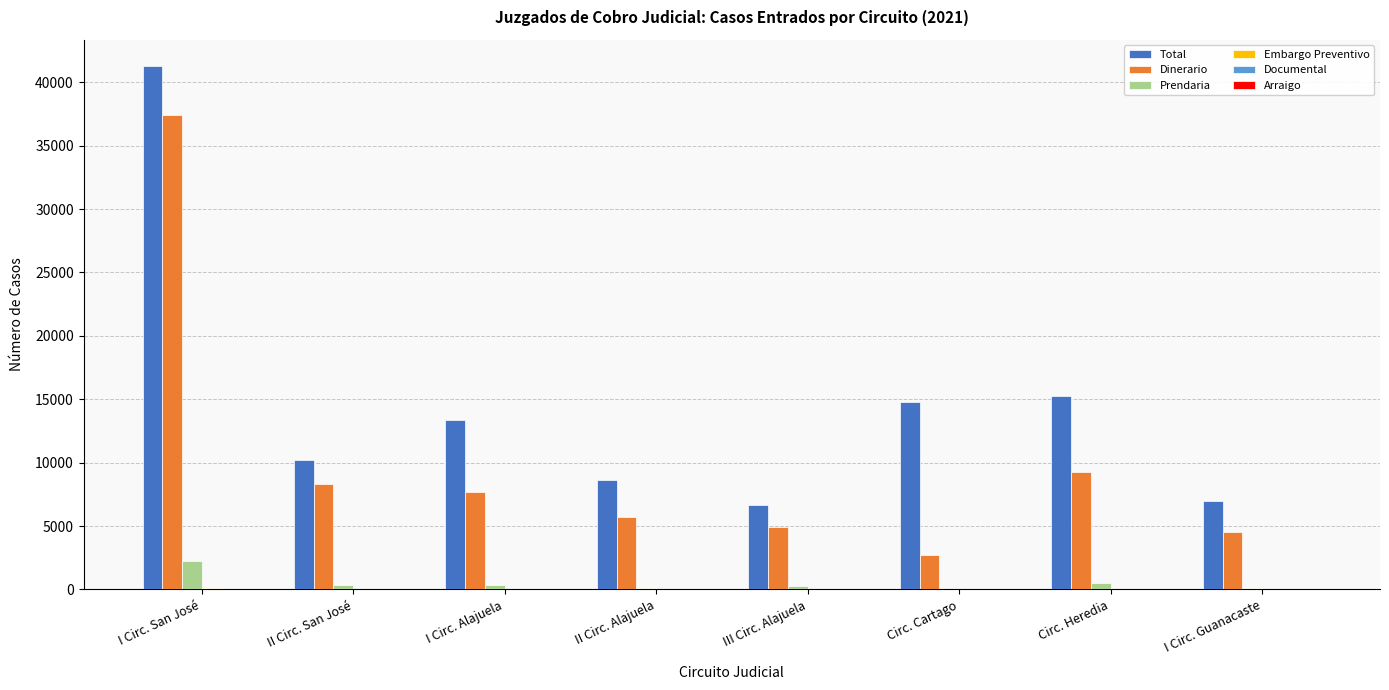

How many series are shown in this chart?

6